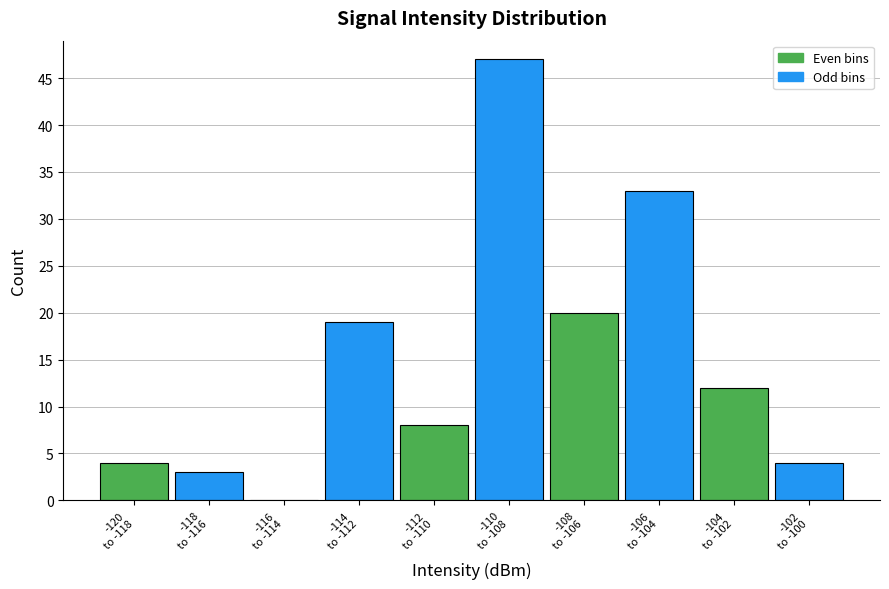

What is the sum of all values?

150